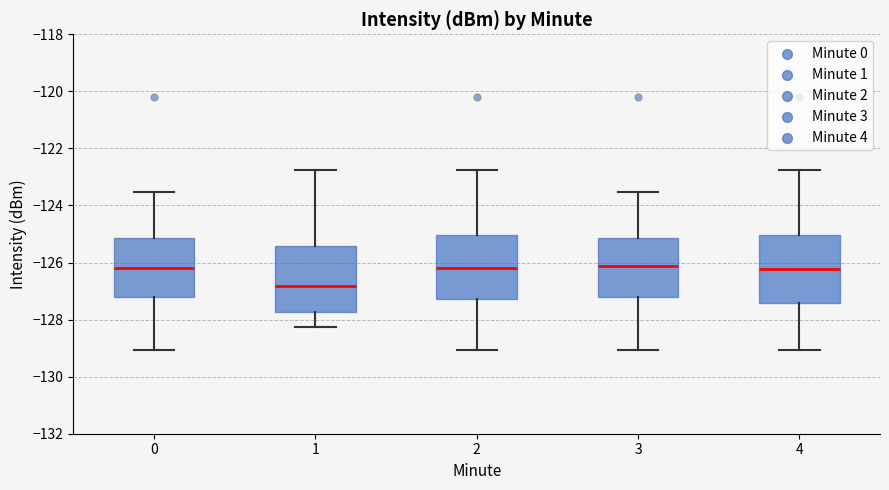

Reading left to right, transcribe this box plot: for each box, give where its median line is, the range the box spans, and where its two whiskers end, as read against the y-axis. The values are not printed on the chart, so give them approximately, as read against the axis.

0: median -126.2, box -127.2 to -125.2, whiskers -129.0 to -123.6
1: median -126.8, box -127.8 to -125.4, whiskers -128.2 to -122.8
2: median -126.2, box -127.2 to -125.0, whiskers -129.0 to -122.8
3: median -126.2, box -127.2 to -125.2, whiskers -129.0 to -123.6
4: median -126.2, box -127.4 to -125.0, whiskers -129.0 to -122.8